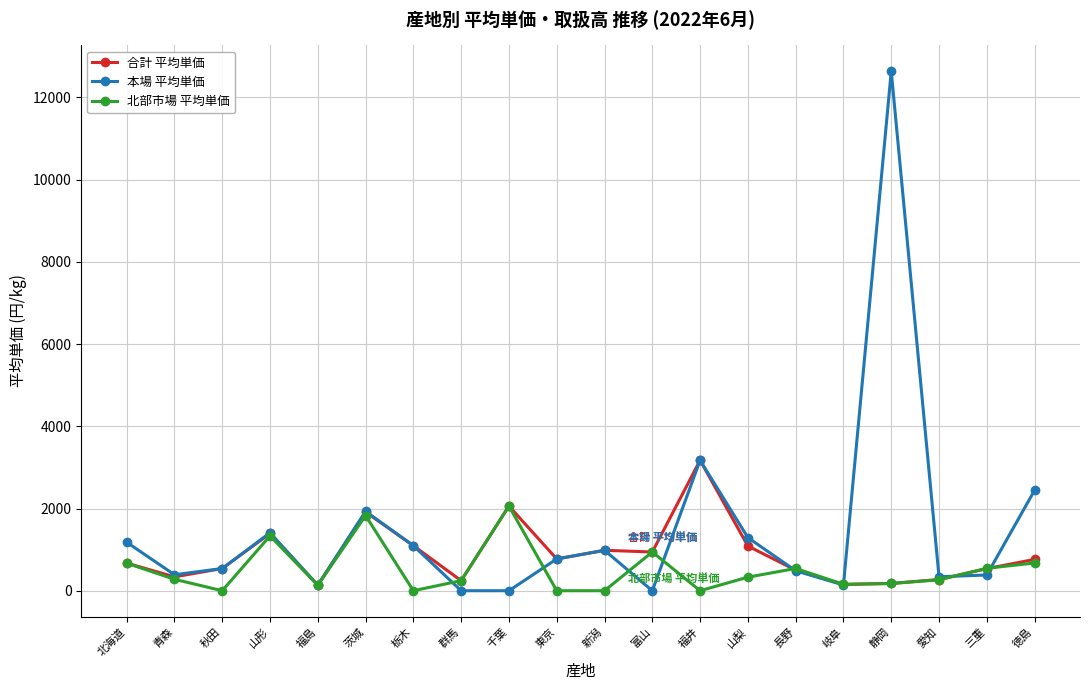

What is the sum of the 北部市場 平均単価 values at 茨城 and 富山?

2770